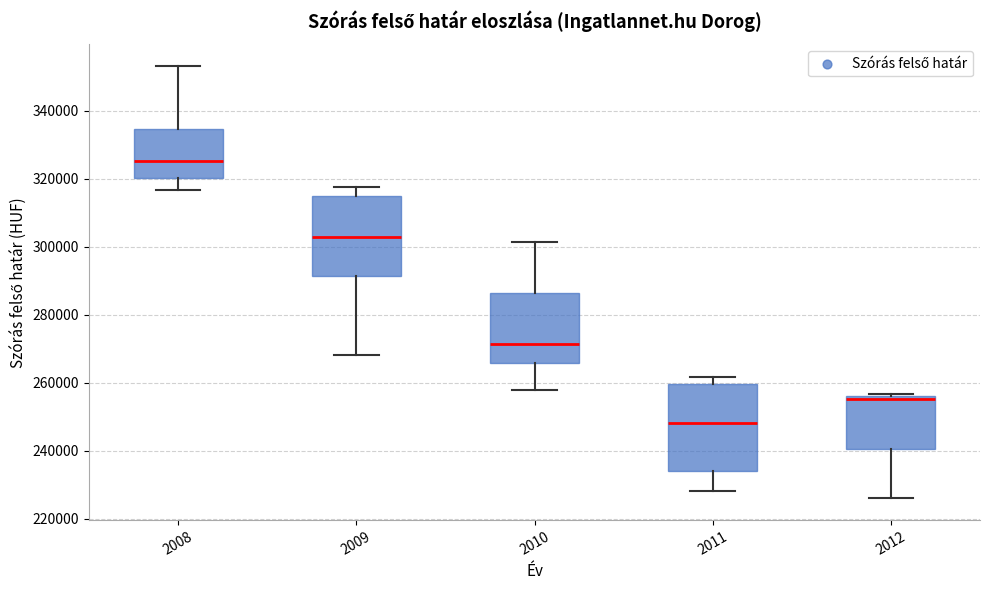

Where does the lower whisker of the box at x = 2012 end on the y-axis? The values are not printed on the chart, so give them approximately, as read against the axis.

226000